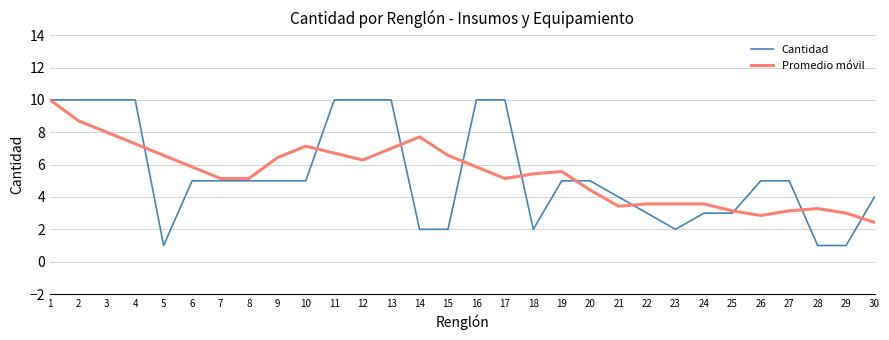

At which category is the sum across all series the highest?

1